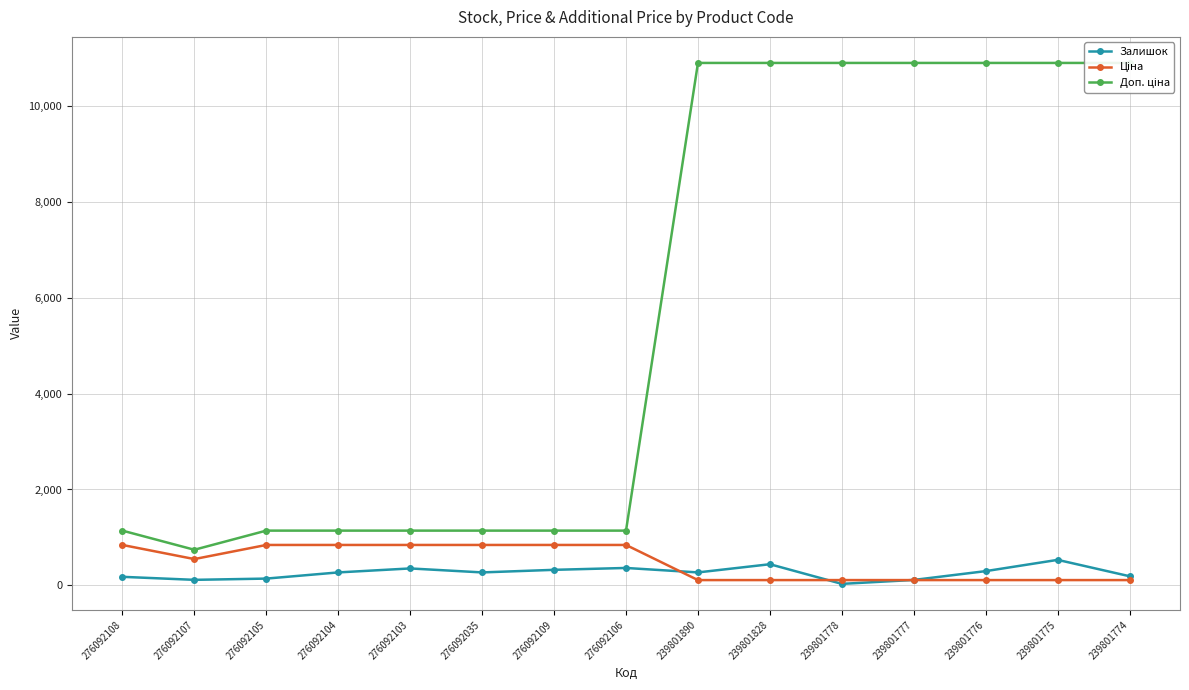

What is the difference between the Ціна values at 276092109 and 239801890?

733.2